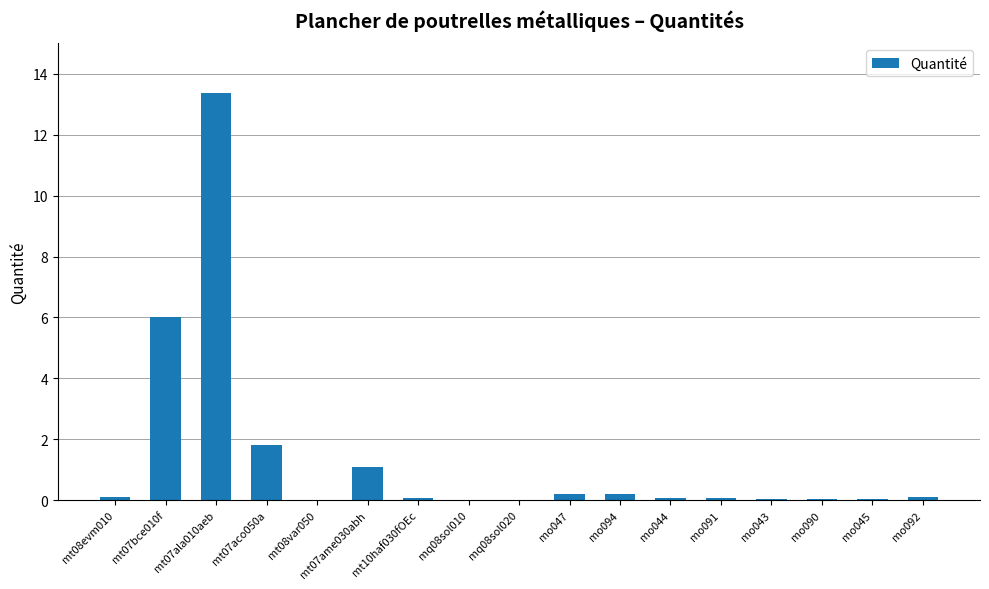

The value at mt07ala010aeb is 5.5. True or false?

False